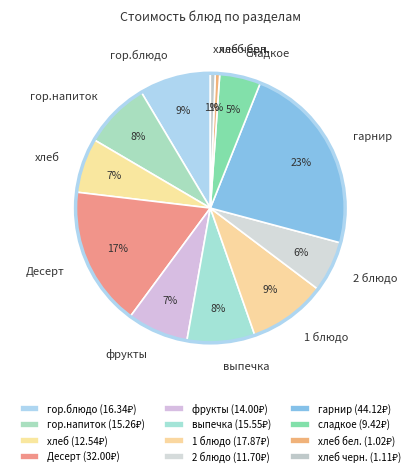

Is гарнир the majority of the pie?

No